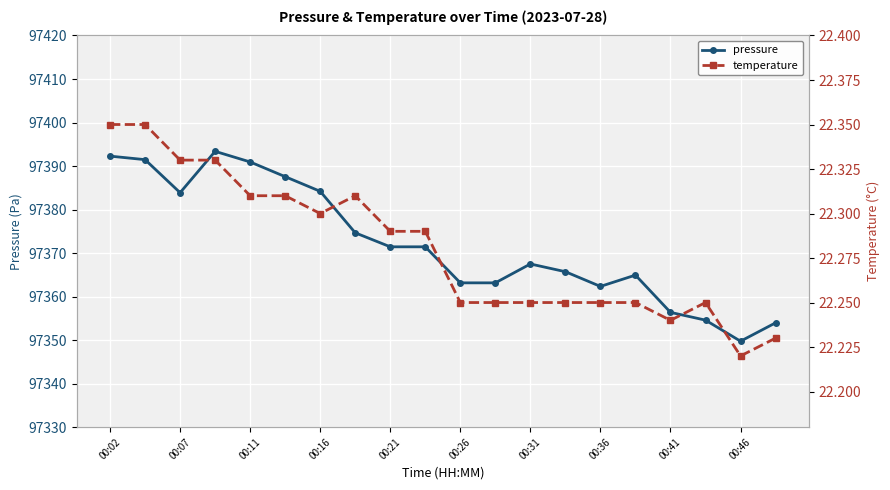

At which label does temperature reach its peak?

00:02